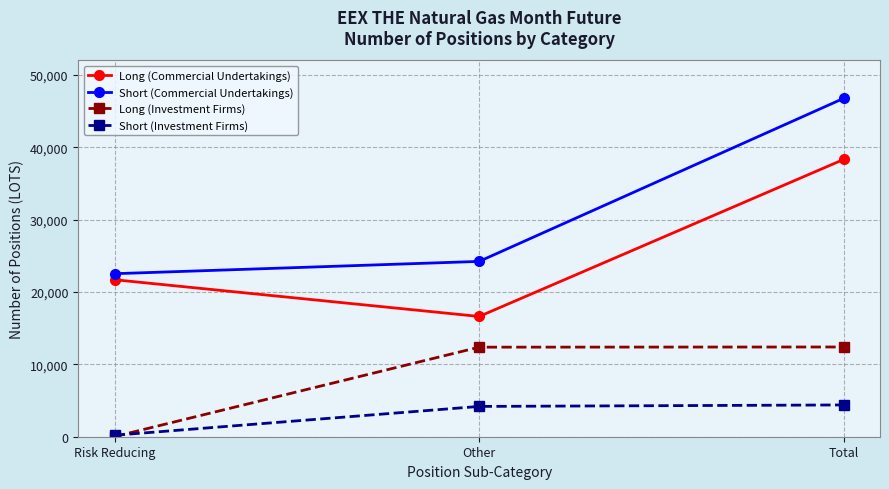

At which label is Long (Commercial Undertakings) closest to 27468?

Risk Reducing